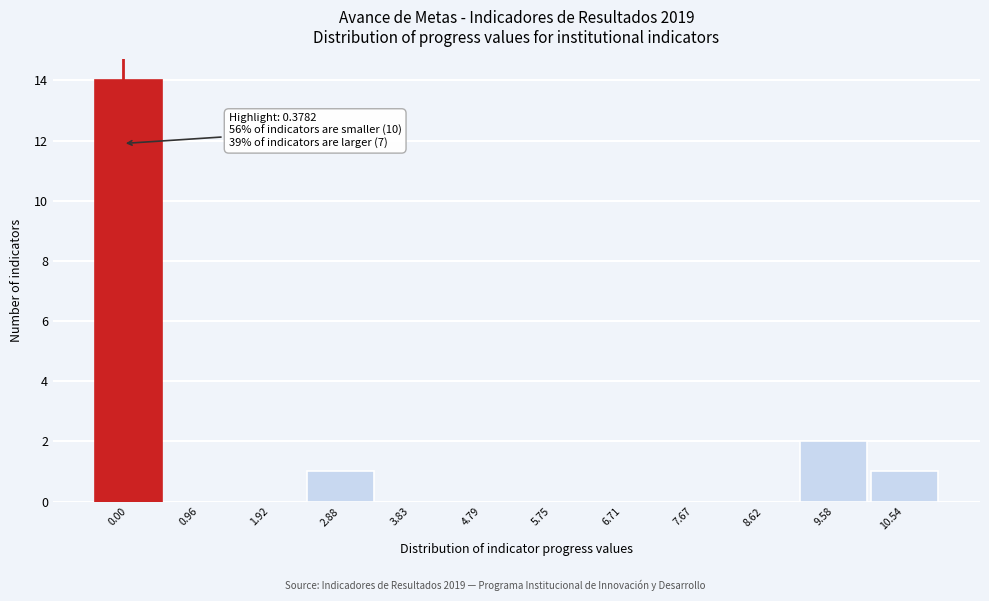

Reading left to right, transcribe all the data shown in this chart.

0.00=14	0.96=0	1.92=0	2.88=1	3.83=0	4.79=0	5.75=0	6.71=0	7.67=0	8.62=0	9.58=2	10.54=1